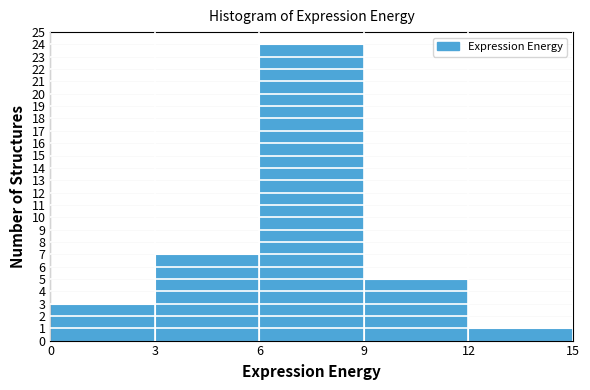

Reading left to right, transcribe this chart: for each bar, give the range it covers on the x-axis and its height. The values are not printed on the chart, so give them approximately, as read against the axis.

0 to 3: 3
3 to 6: 7
6 to 9: 24
9 to 12: 5
12 to 15: 1